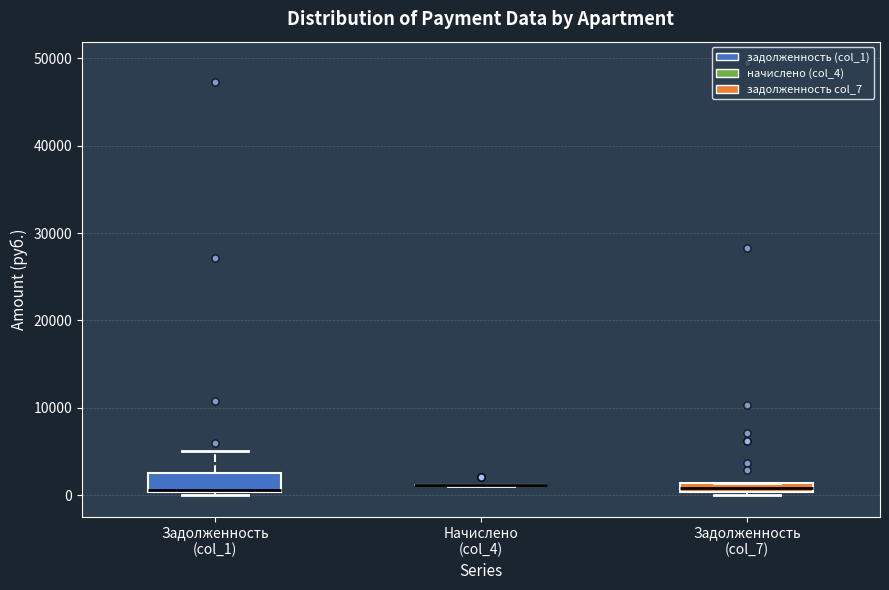

Comparing the boxes themselves (not the whiskers), which one is the tallest?

Задолженность (col_1)